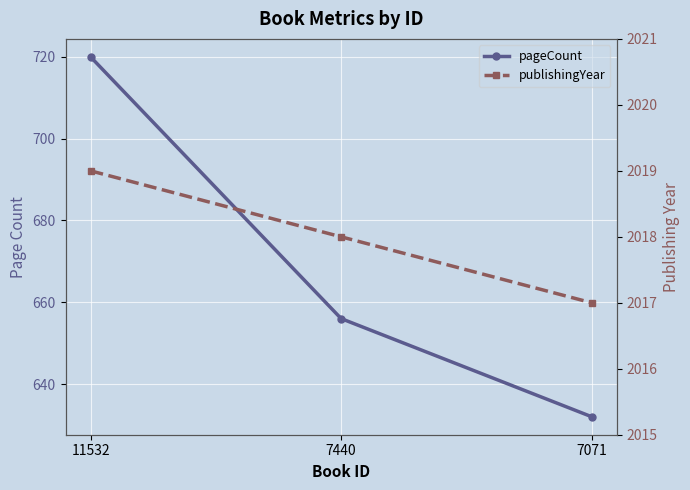

At which category does the chart reach its minimum across all series?

7071